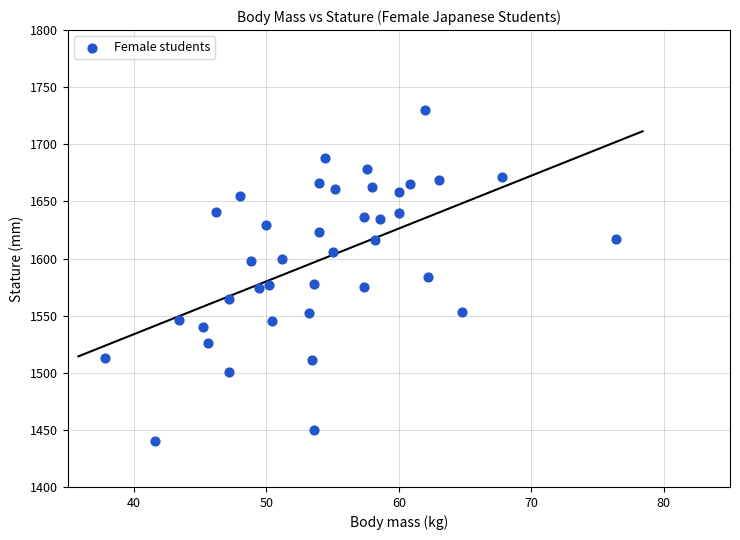

What is the range of Y values (max minus min)?

290